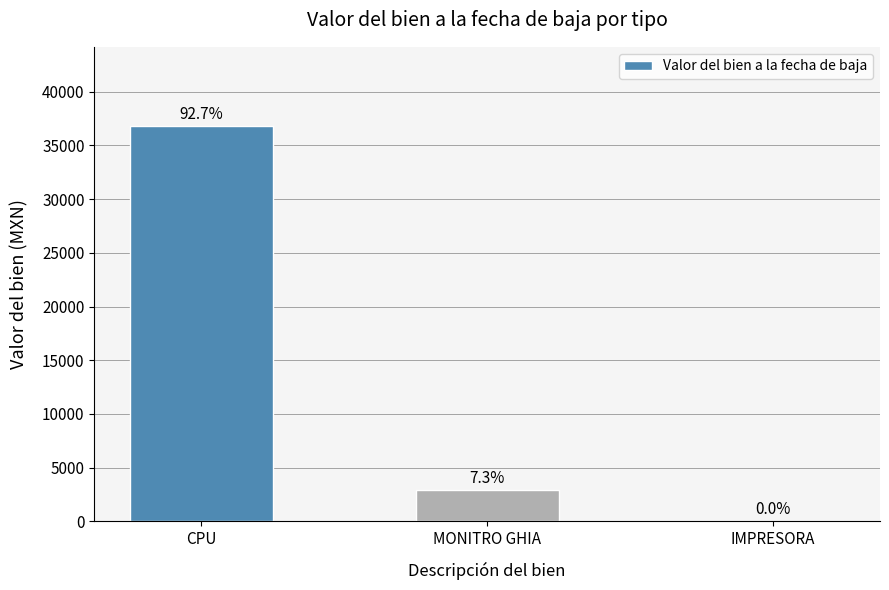

Are the bars horizontal?

No